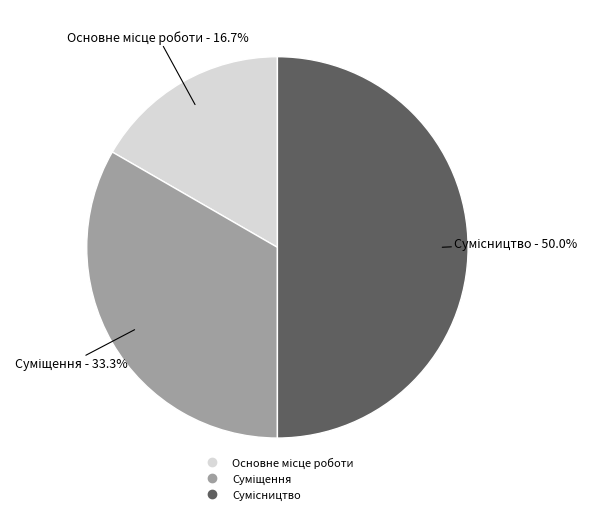

Rank the categories by value from lowest to highest.

Основне місце роботи, Суміщення, Сумісництво